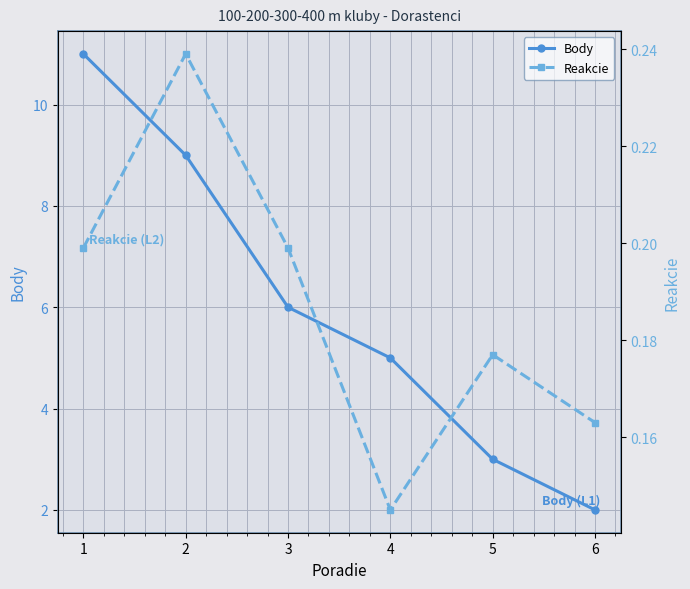

What is the value of the Body point at the 4th from the left?

5